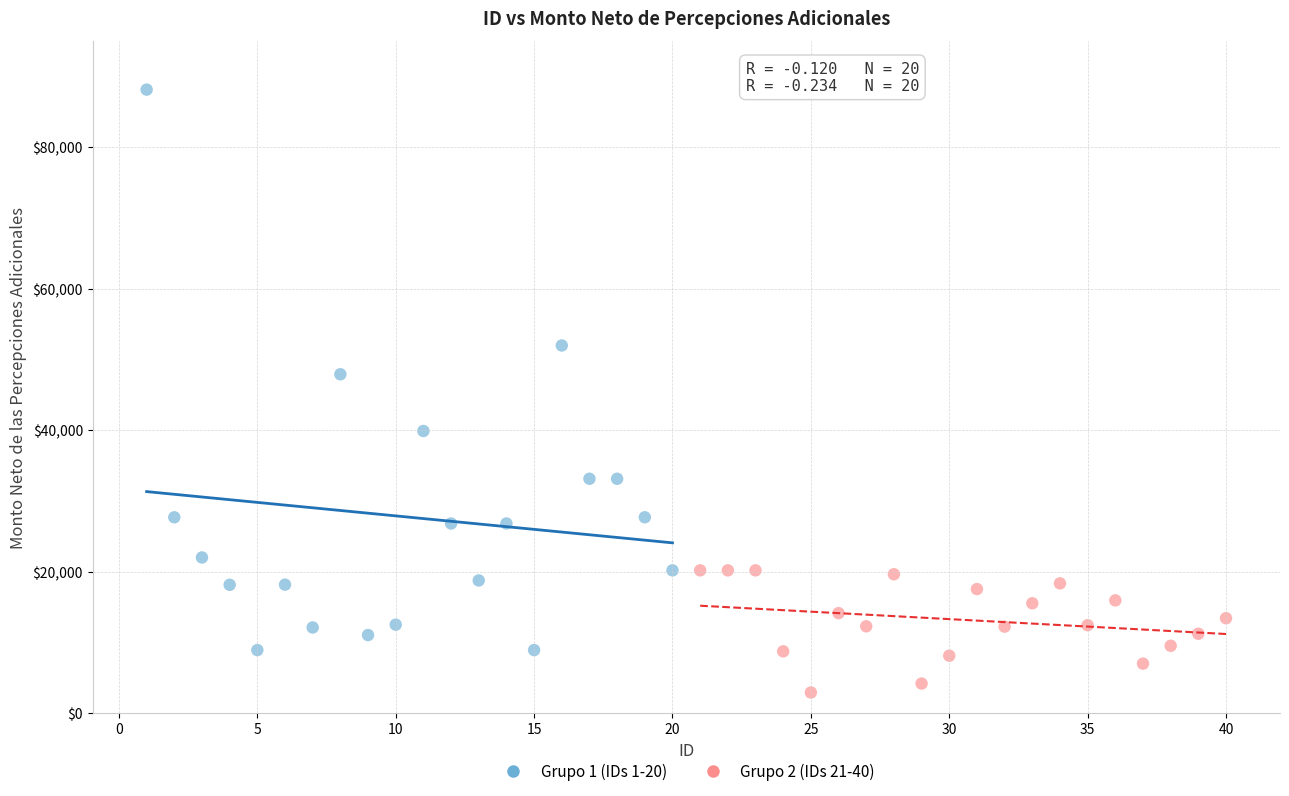

Which series contains the highest Y value?

Grupo 1 (IDs 1-20)